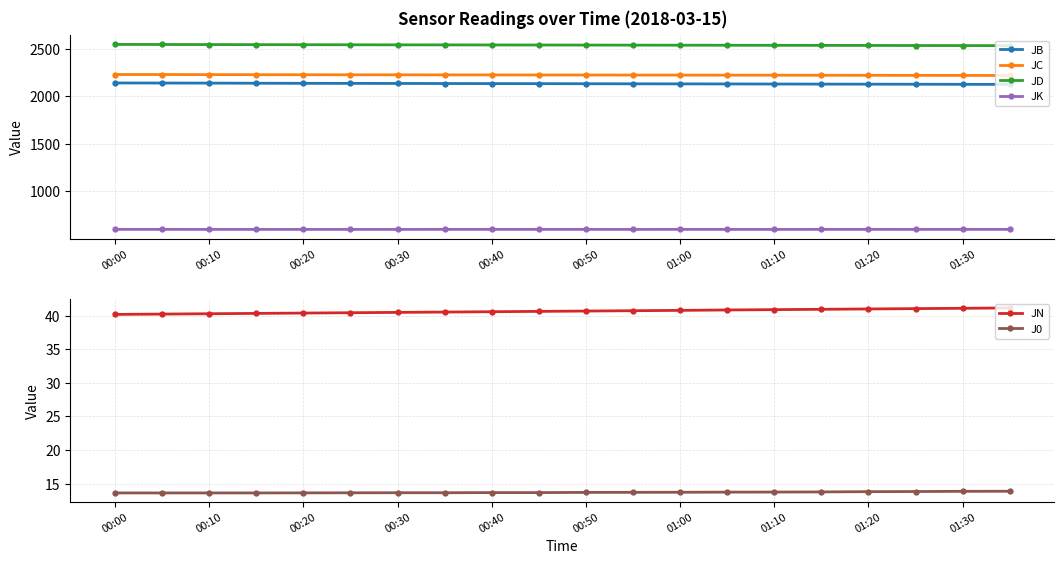

Which series has the largest range (max minus min)?

JB